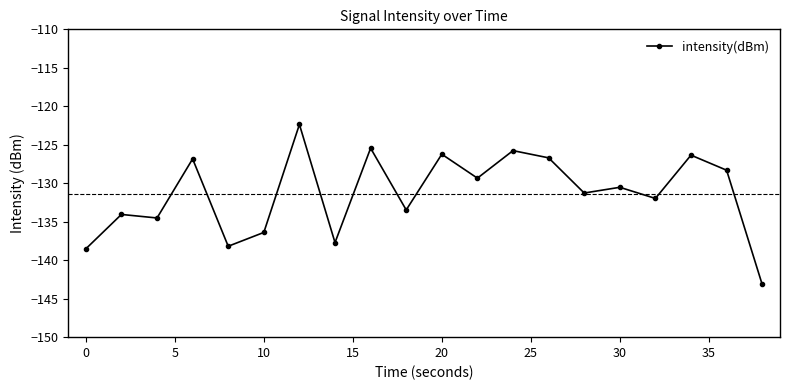

What is the sum of all values?

-2627.1